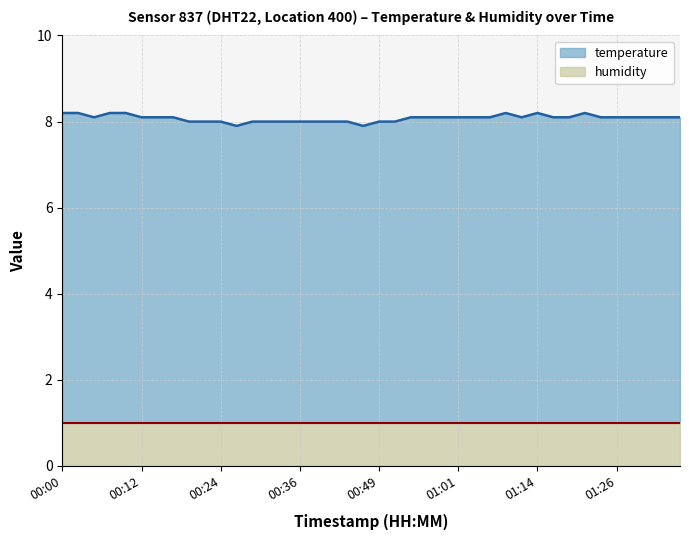

Rank the categories by value from lowest to highest.

00:27, 00:46, 00:19, 00:22, 00:24, 00:29, 00:31, 00:34, 00:36, 00:39, 00:41, 00:44, 00:49, 00:51, 00:04, 00:12, 00:14, 00:17, 00:54, 00:56, 00:59, 01:01, 01:04, 01:06, 01:11, 01:16, 01:18, 01:23, 01:26, 01:28, 01:31, 01:33, 01:36, 00:00, 00:02, 00:07, 00:09, 01:09, 01:14, 01:21